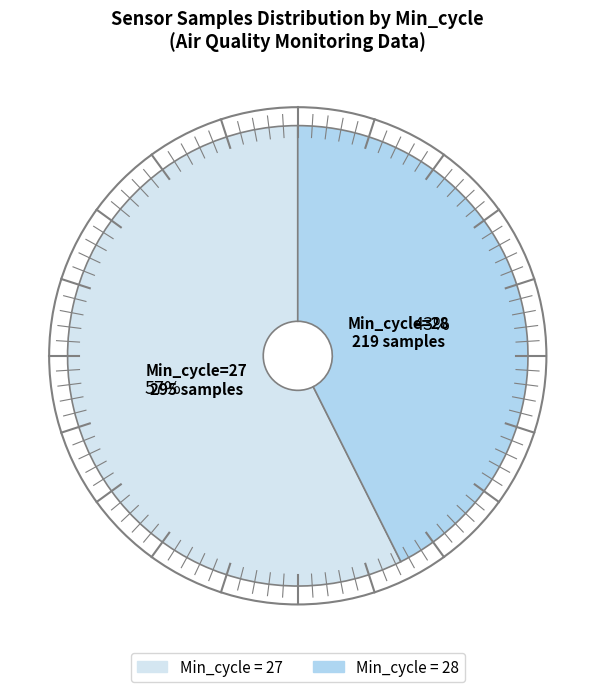

Is there any slice that represents more than half of the pie?

Yes